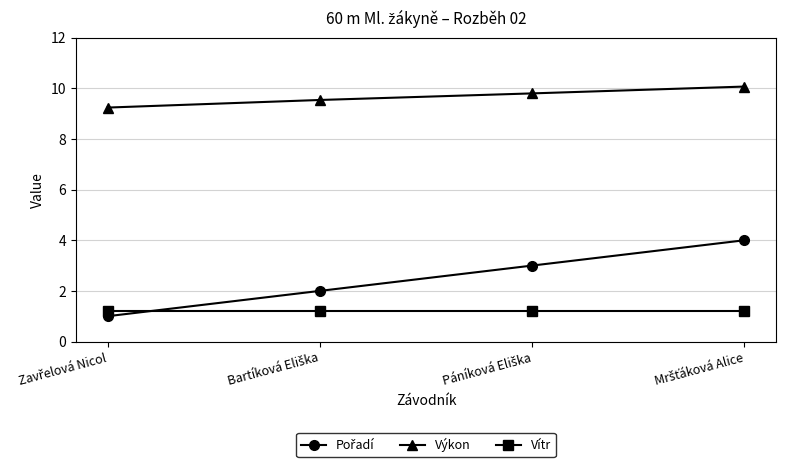

True or false: Výkon has more than 2 interior local peaks.

False